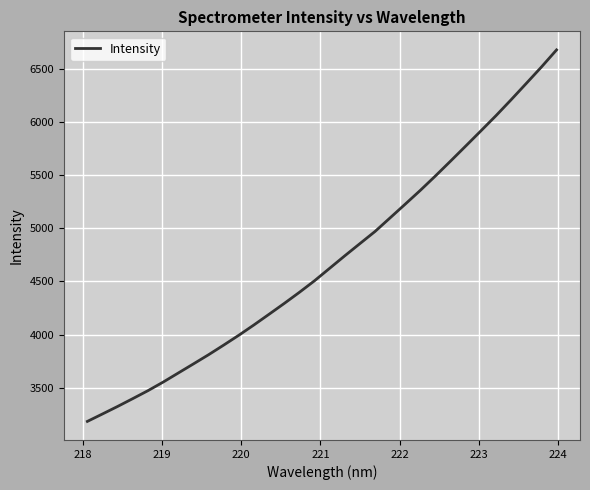

What is the smallest value displayed?

3183.6